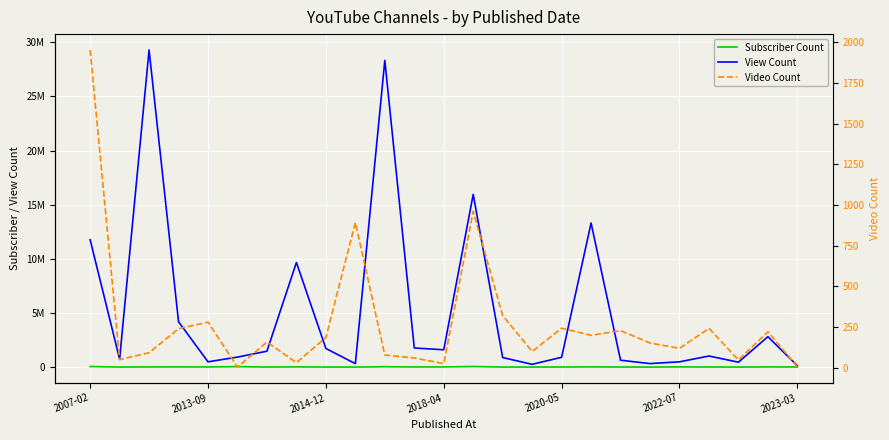

What is the lowest value of the View Count series?

123401